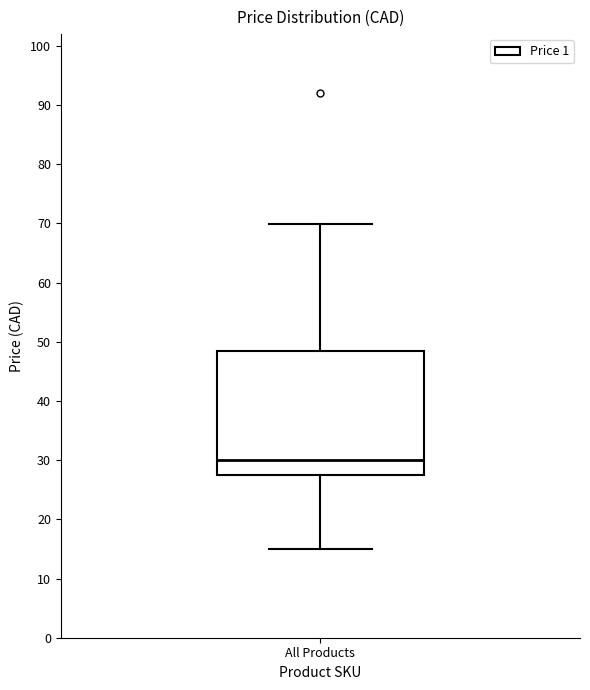

Where is the lower edge of the box for All Products on the y-axis? The values are not printed on the chart, so give them approximately, as read against the axis.

27